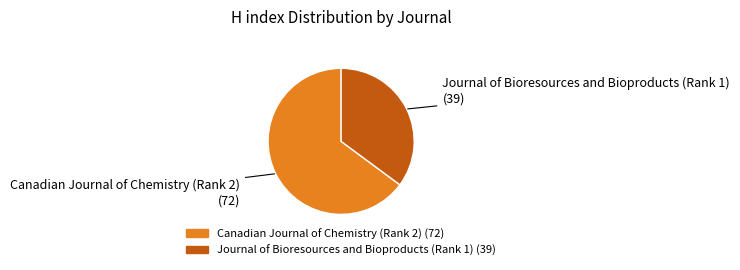

Rank the categories by value from lowest to highest.

Journal of Bioresources and Bioproducts (Rank 1), Canadian Journal of Chemistry (Rank 2)